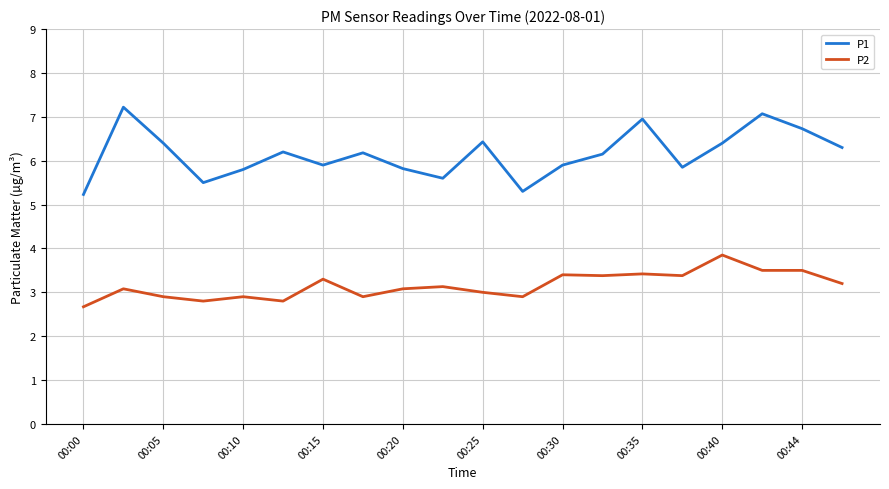

True or false: P1 and P2 cross at least once.

False